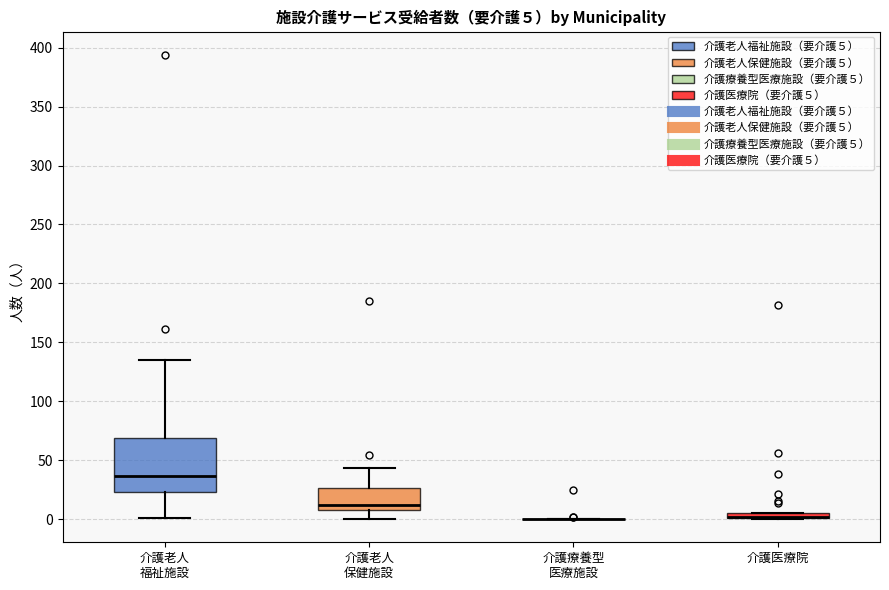

Which box is the tallest, from its lower edge to its upper edge?

介護老人 福祉施設